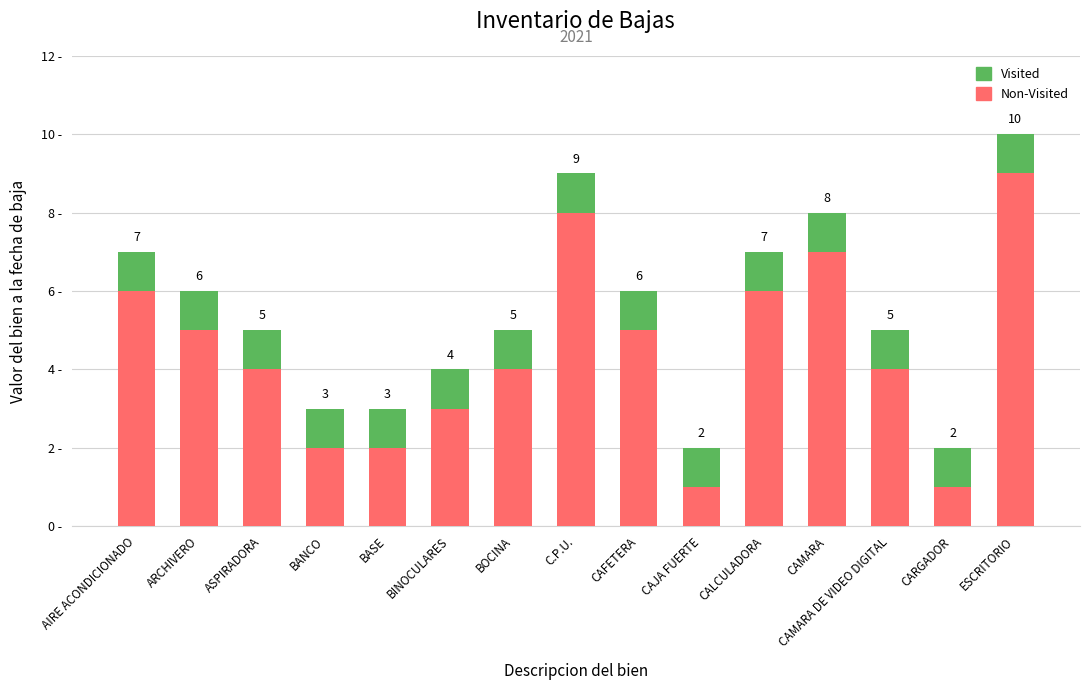

At which category is the sum across all series the highest?

ESCRITORIO